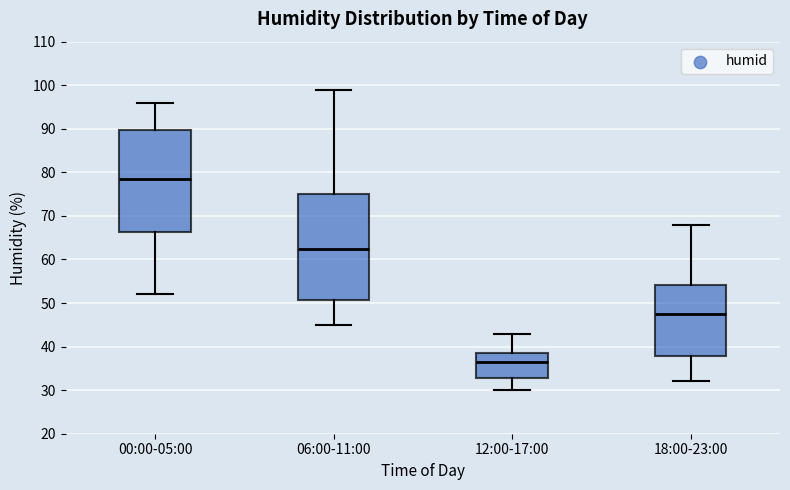

Reading left to right, transcribe this box plot: for each box, give where its median line is, the range the box spans, and where its two whiskers end, as read against the y-axis. The values are not printed on the chart, so give them approximately, as read against the axis.

00:00-05:00: median 79, box 66 to 90, whiskers 52 to 96
06:00-11:00: median 63, box 51 to 75, whiskers 45 to 99
12:00-17:00: median 37, box 33 to 39, whiskers 30 to 43
18:00-23:00: median 48, box 38 to 54, whiskers 32 to 68